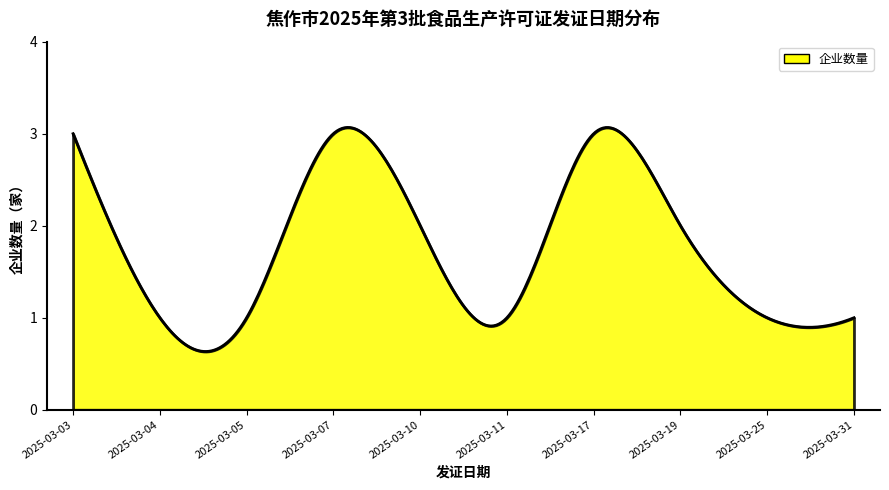

At which category does the data reach its first local valley?

2025-03-11